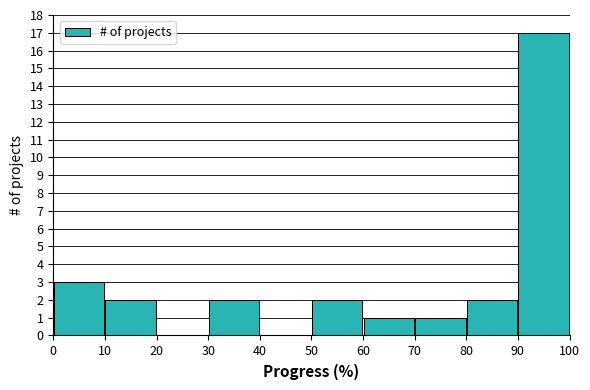

How tall is the bar that spans 70 to 80 on the x-axis? The values are not printed on the chart, so give them approximately, as read against the axis.

1